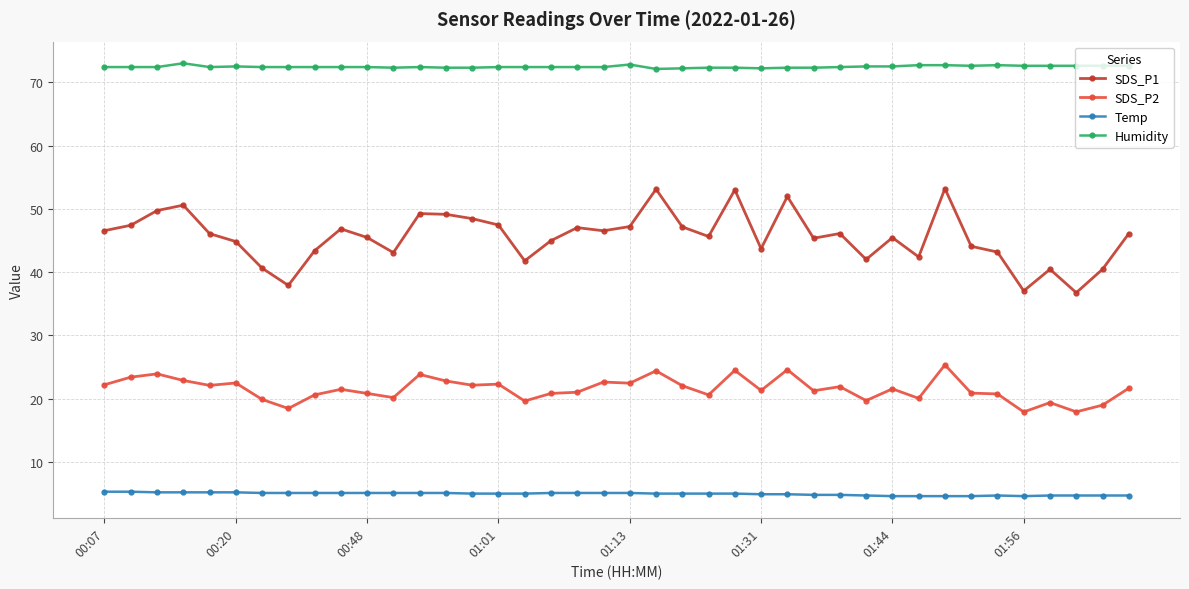

At how many categories does at least one series exceed 7?

40